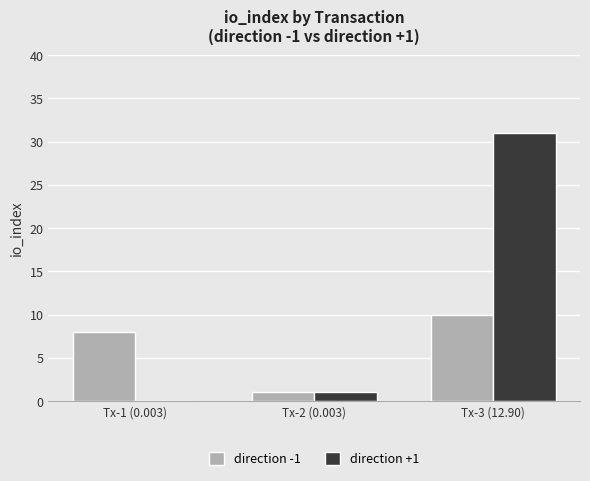

The value of direction +1 at Tx-1 (0.003) is -11. True or false?

False